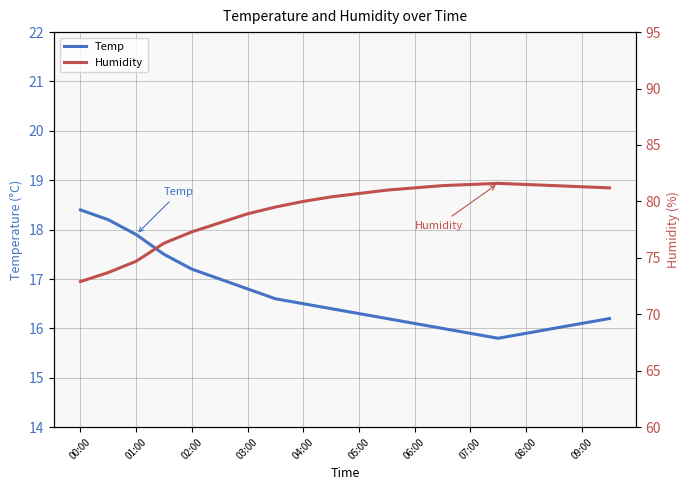

The Temp series shows 16.1 at 09:00. True or false?

True